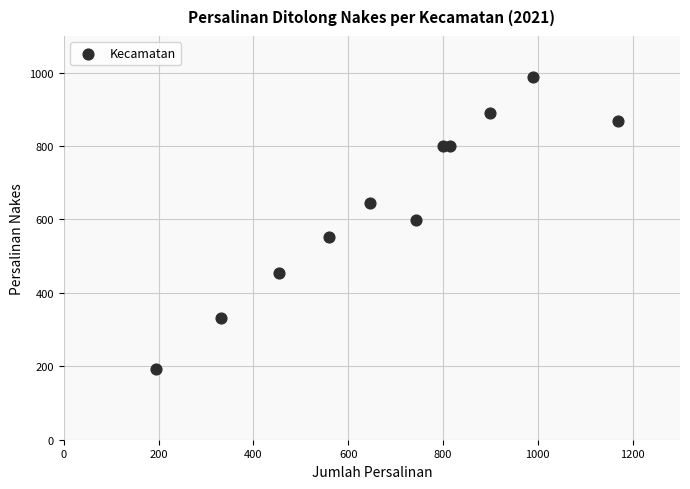

What is the average Y value?

647